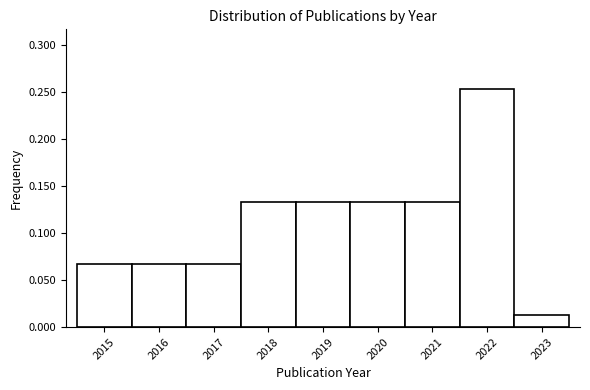

Reading left to right, transcribe this chart: for each bar, give the range it covers on the x-axis and its height. The values are not printed on the chart, so give them approximately, as read against the axis.

2014.5 to 2015.5: 0.065
2015.5 to 2016.5: 0.065
2016.5 to 2017.5: 0.065
2017.5 to 2018.5: 0.135
2018.5 to 2019.5: 0.135
2019.5 to 2020.5: 0.135
2020.5 to 2021.5: 0.135
2021.5 to 2022.5: 0.255
2022.5 to 2023.5: 0.015